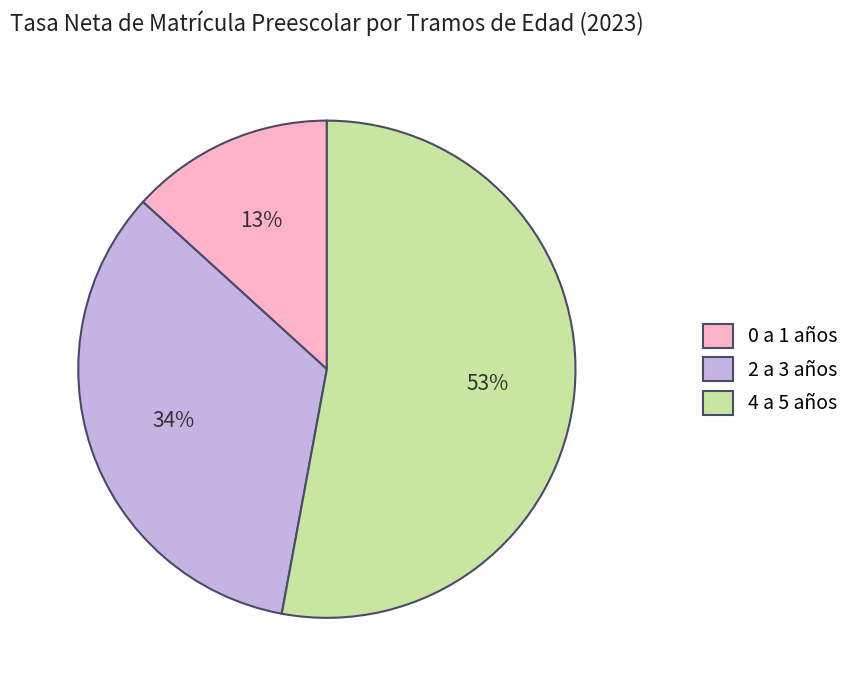

How many slices are in this pie chart?

3